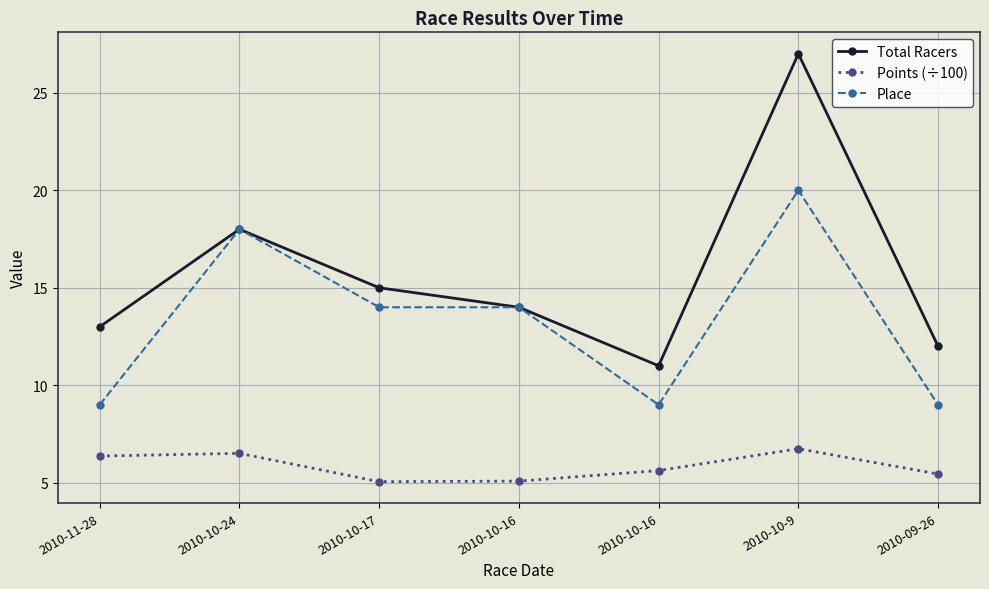

How many lines are shown in the chart?

3